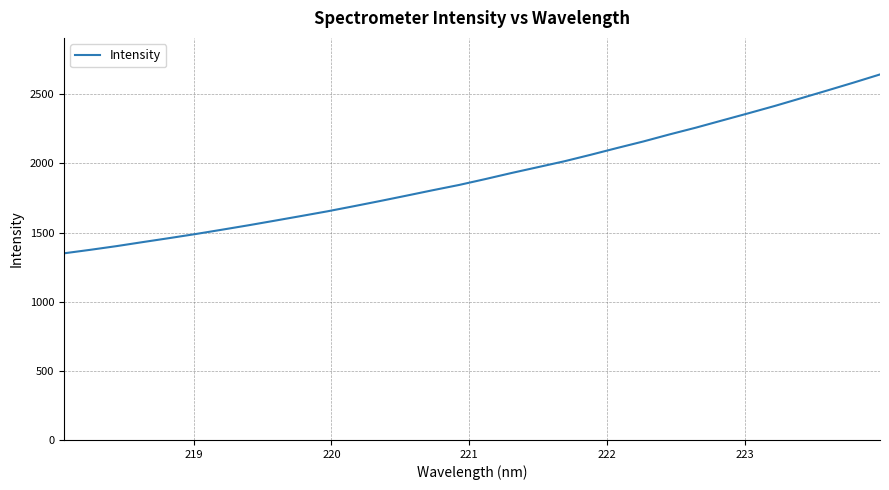

What is the minimum value shown in the chart?

1349.9